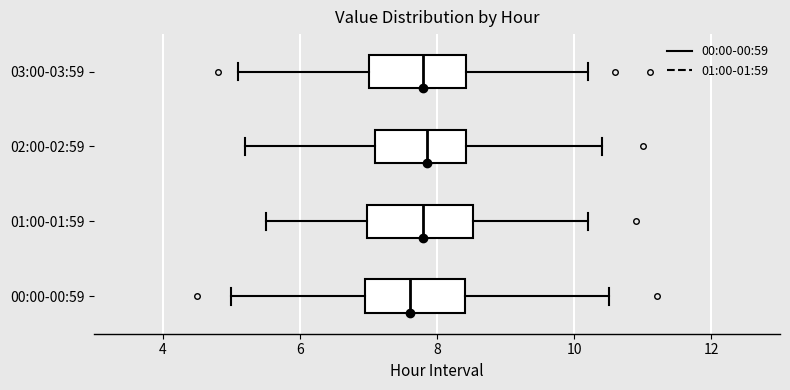

Which box's median line is the furthest to the left?

00:00-00:59